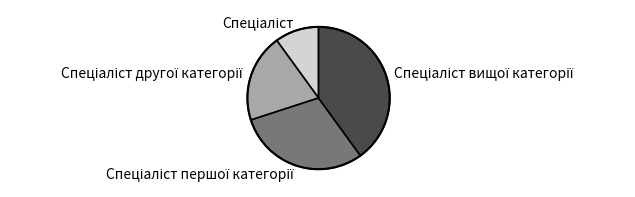

How many slices are in this pie chart?

4